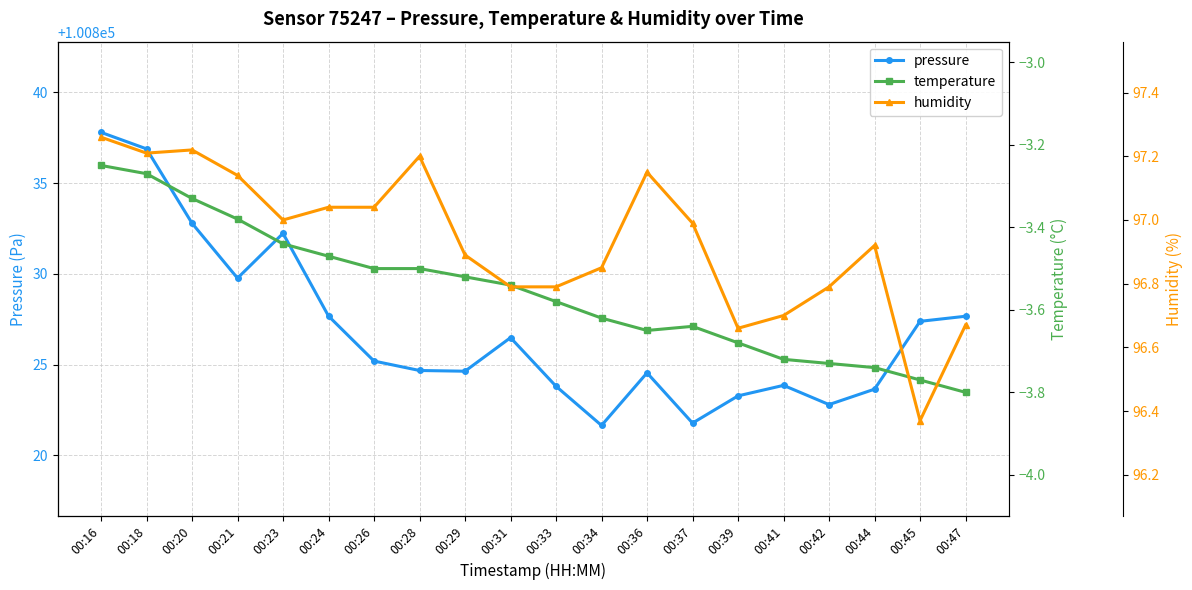

List the series in order of their peak value, lowest first.

temperature, humidity, pressure